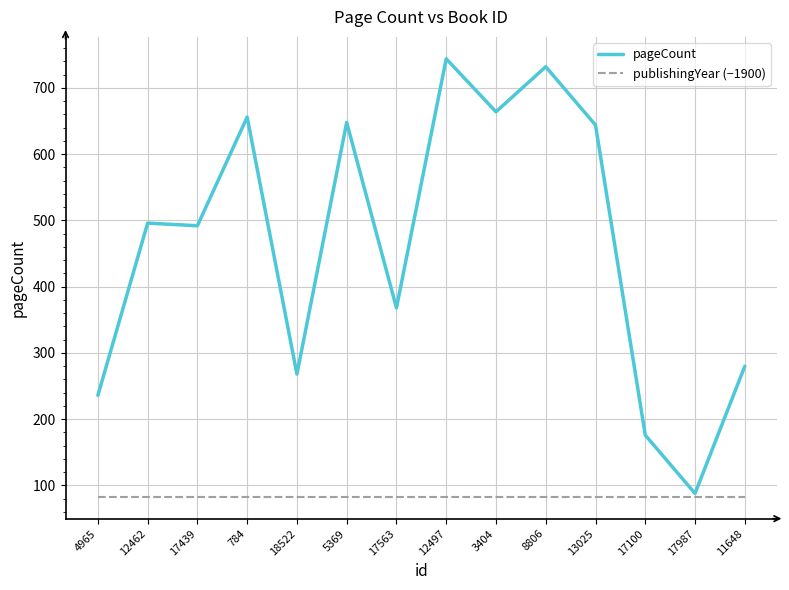

Where is pageCount nearest to the value 416?

17563